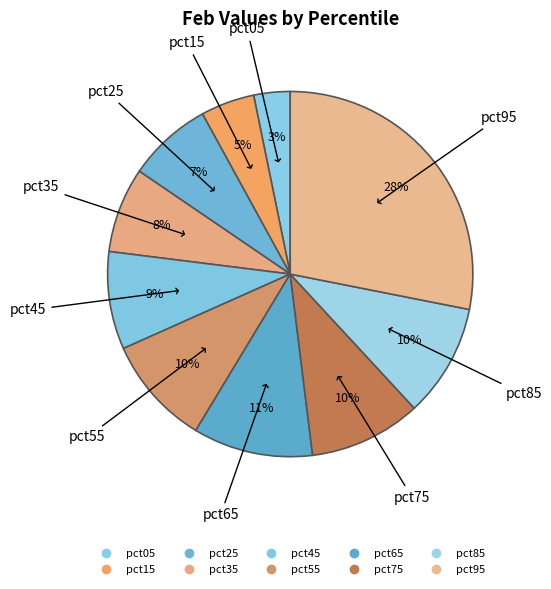

Does pct15 account for over 50% of the chart?

No